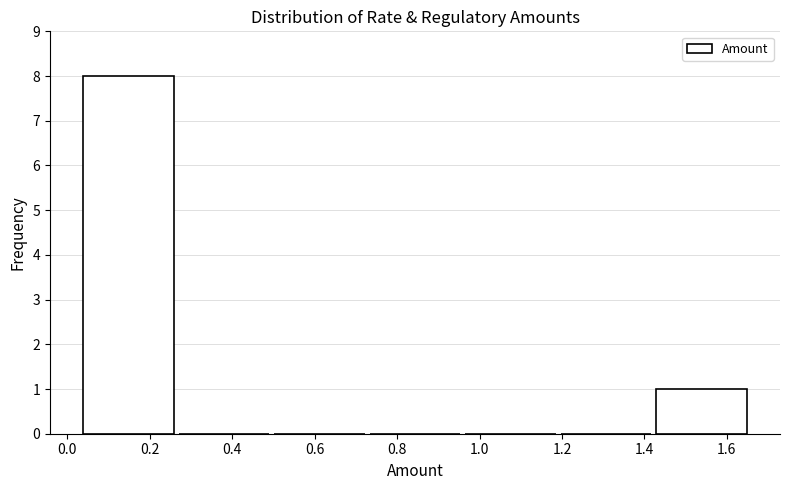

Reading left to right, list every bar in this chart as the range it spans on the x-axis followed by its height. Neither the bar edges nor the heights are printed on the chart, so give them approximately, as read against the axes.

0.04 to 0.28: 8
0.28 to 0.50: 0
0.50 to 0.74: 0
0.74 to 0.96: 0
0.96 to 1.20: 0
1.20 to 1.42: 0
1.42 to 1.66: 1